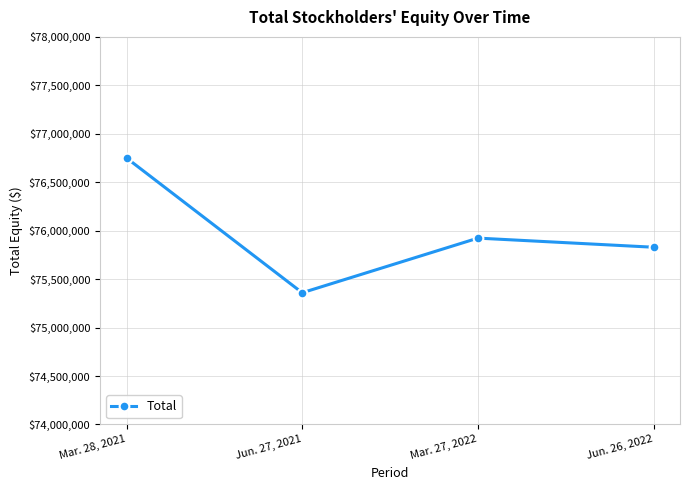

What is the minimum value shown in the chart?

75359300